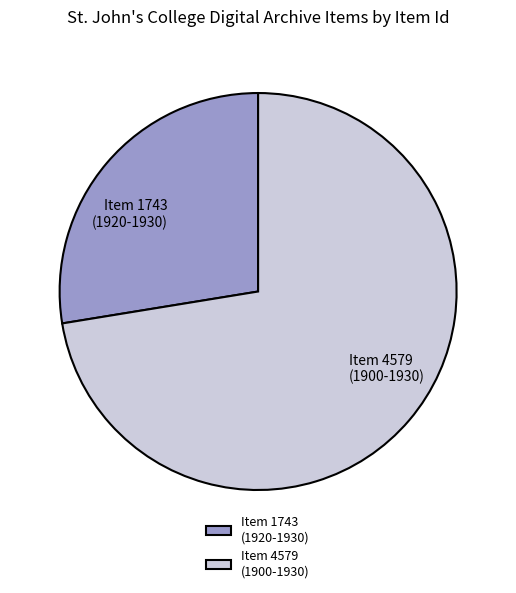

What is the ratio of the value at Item 4579 (1900-1930) to the value at Item 1743 (1920-1930)?

2.6